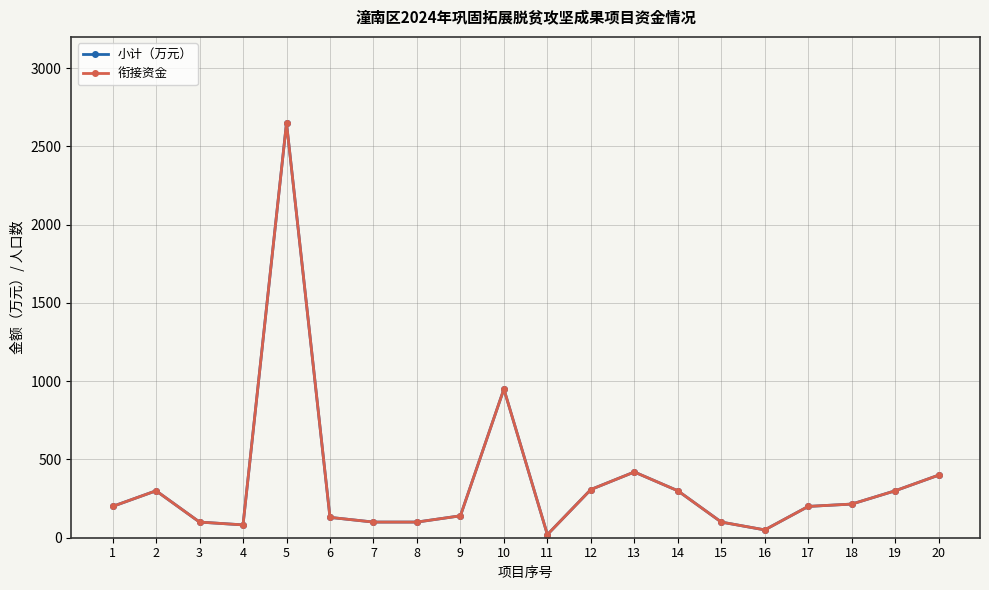

Is this an area chart (filled region under the line)?

No